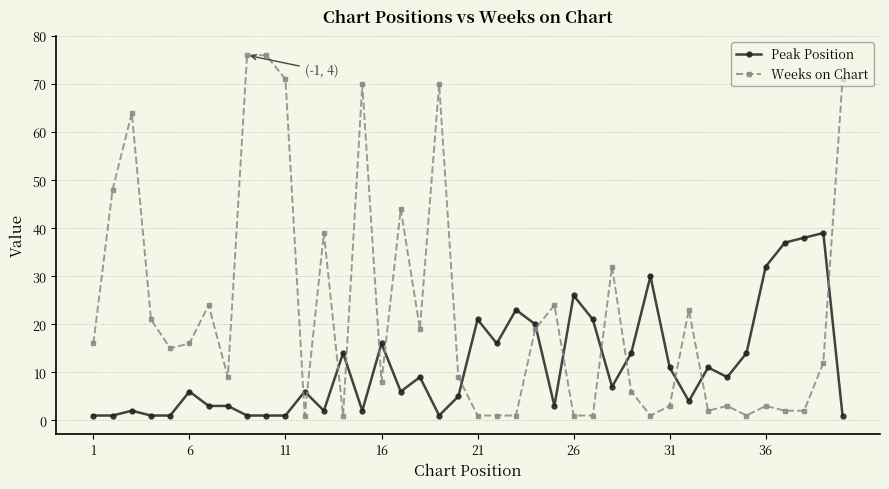

List the series in order of their peak value, highest first.

Weeks on Chart, Peak Position